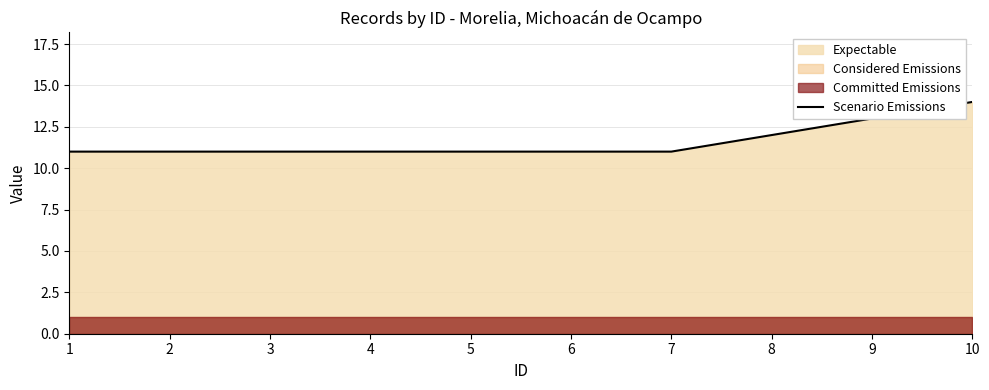

Read the value at 3.

11